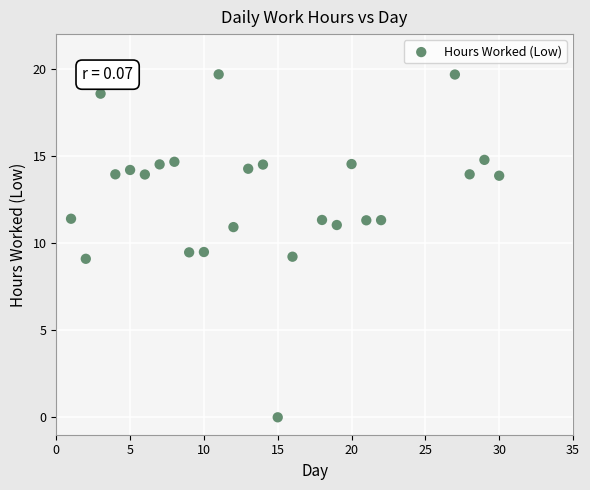

What is the range of X values (max minus min)?

29.0